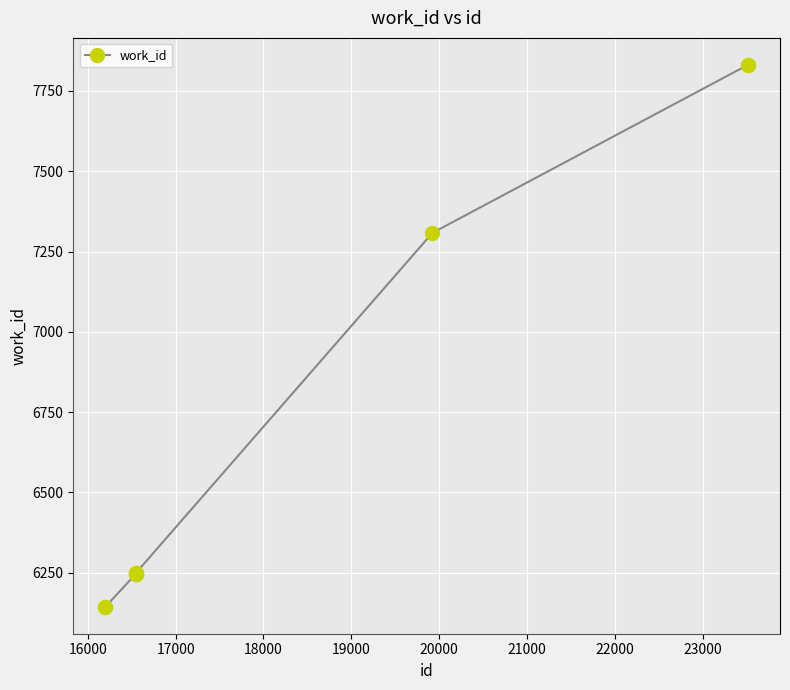

What is the maximum value shown in the chart?

7831